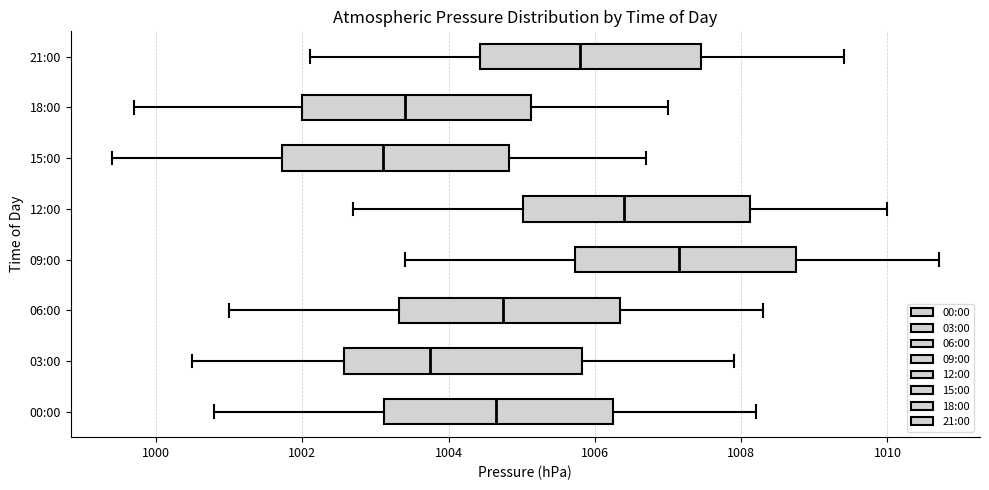

Which box has the furthest to the right median line?

09:00